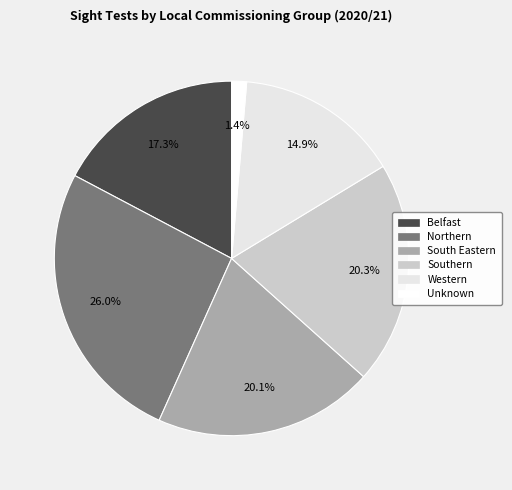

Approximately how many times larger is the value at Belfast compared to South Eastern?

0.9